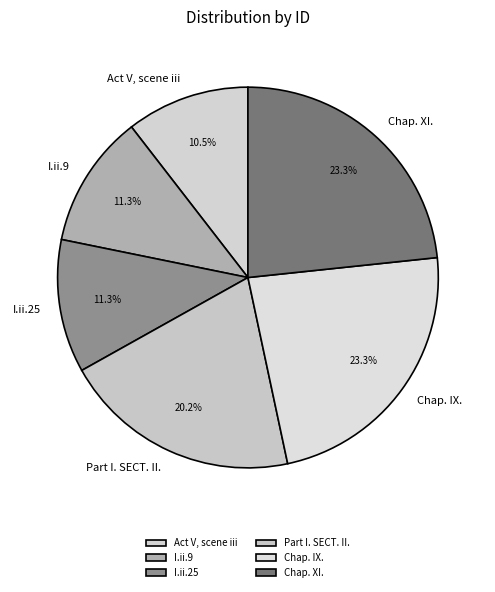

What is the ratio of the value at I.ii.25 to the value at Chap. IX.?

0.5